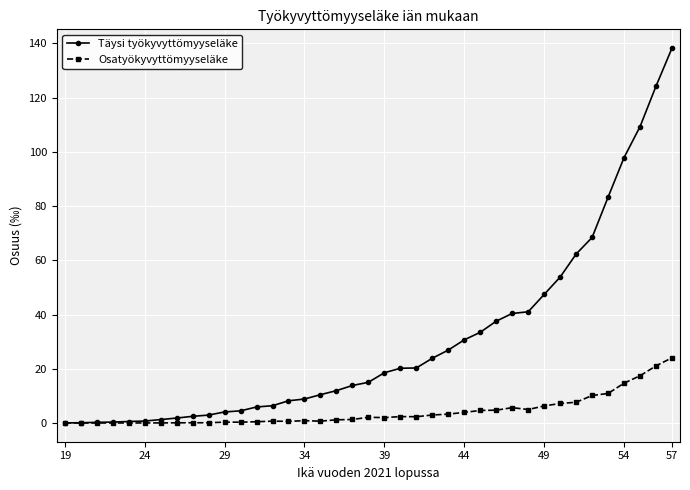

True or false: Osatyökyvyttömyyseläke has more than 2 interior local peaks.

True